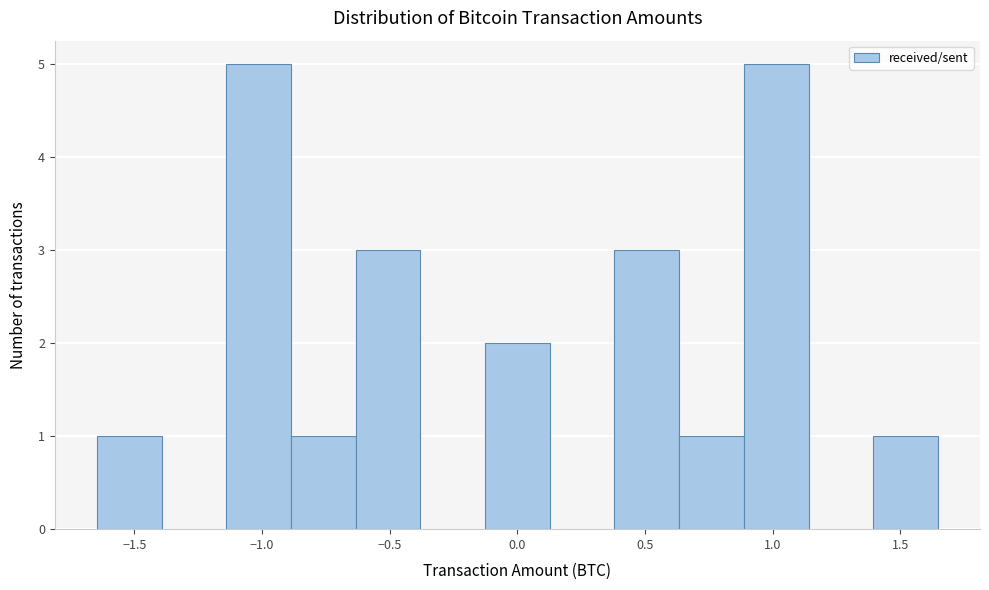

Reading left to right, list every bar in this chart as the range it spans on the x-axis followed by its height. Neither the bar edges nor the heights are printed on the chart, so give them approximately, as read against the axes.

-1.65 to -1.40: 1
-1.40 to -1.15: 0
-1.15 to -0.90: 5
-0.90 to -0.65: 1
-0.65 to -0.40: 3
-0.40 to -0.15: 0
-0.15 to 0.15: 2
0.15 to 0.40: 0
0.40 to 0.65: 3
0.65 to 0.90: 1
0.90 to 1.15: 5
1.15 to 1.40: 0
1.40 to 1.65: 1